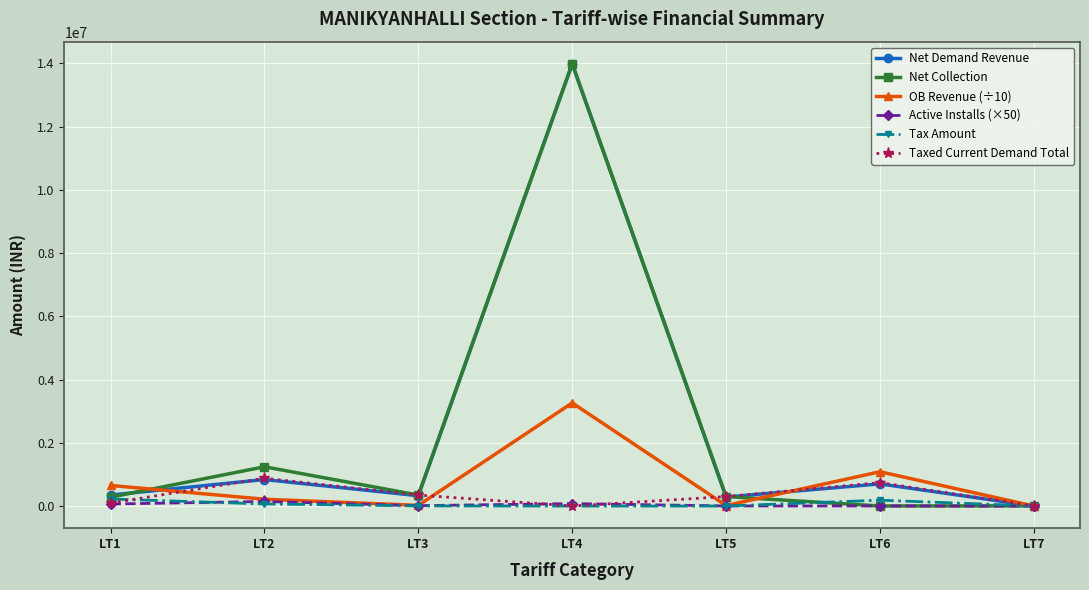

What is the difference between the Net Collection values at LT7 and LT5?

293559.0